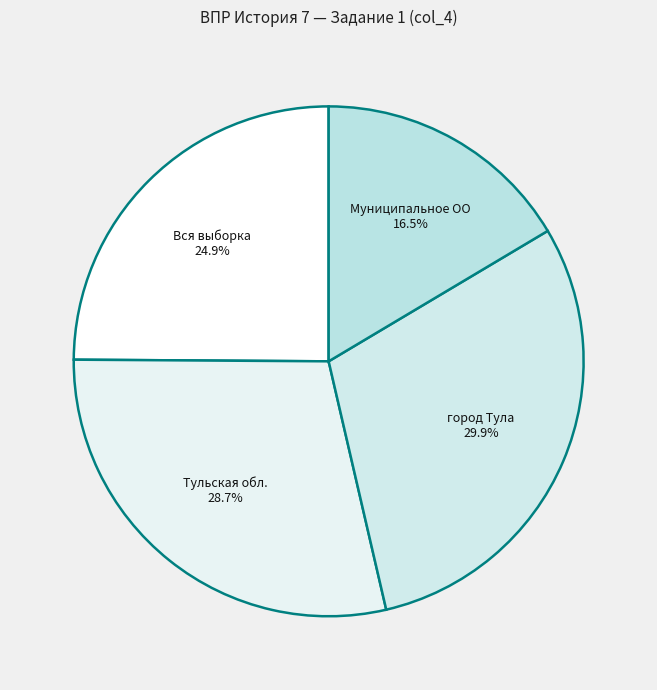

What is the smallest slice in the pie chart?

Муниципальное ОО